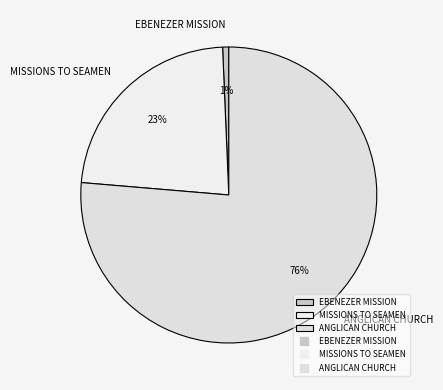

Between ANGLICAN CHURCH and MISSIONS TO SEAMEN, which is larger?

ANGLICAN CHURCH